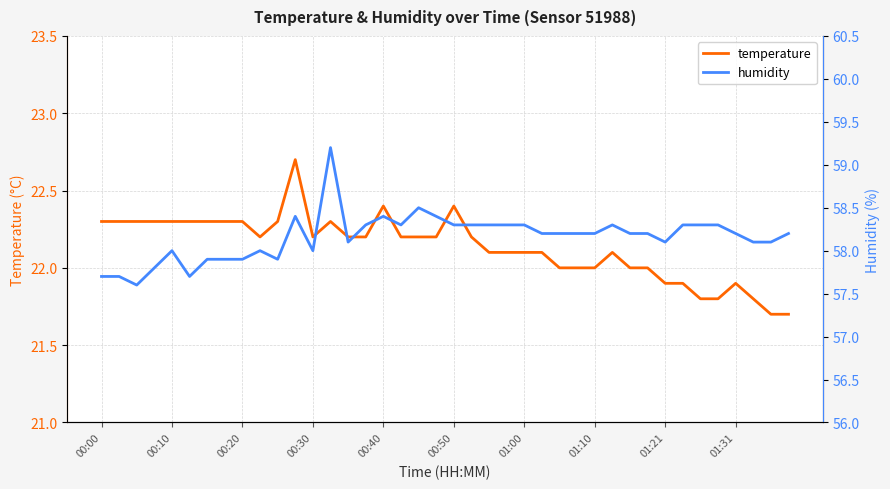

What is the average value of the humidity series?

58.2